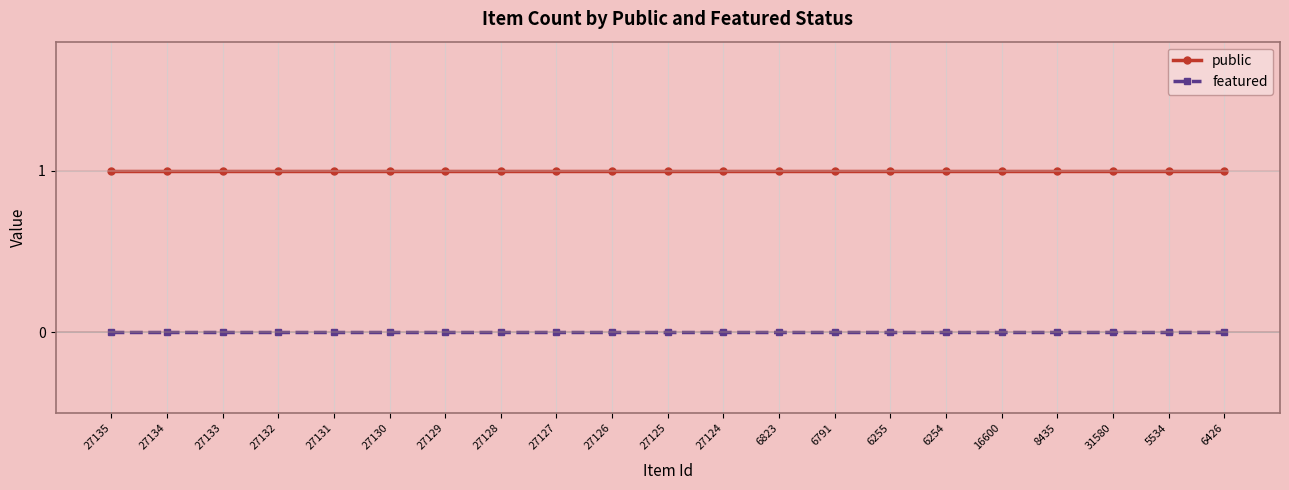

At 27131, list the series in order from largest to smallest.

public, featured